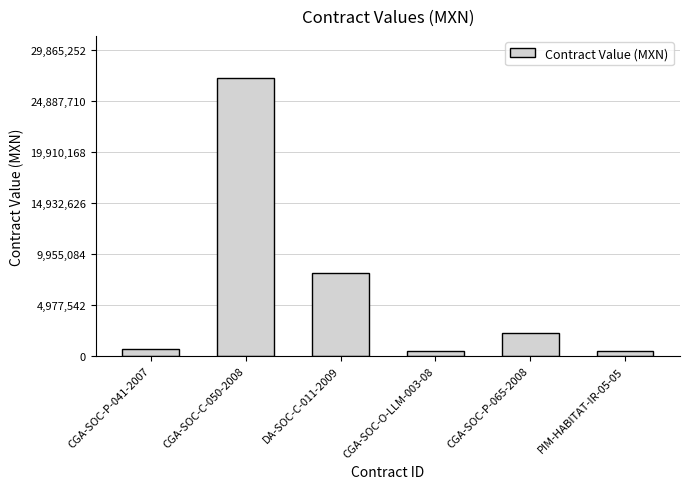

What is the difference between the values at CGA-SOC-C-050-2008 and DA-SOC-C-011-2009?

19072443.8